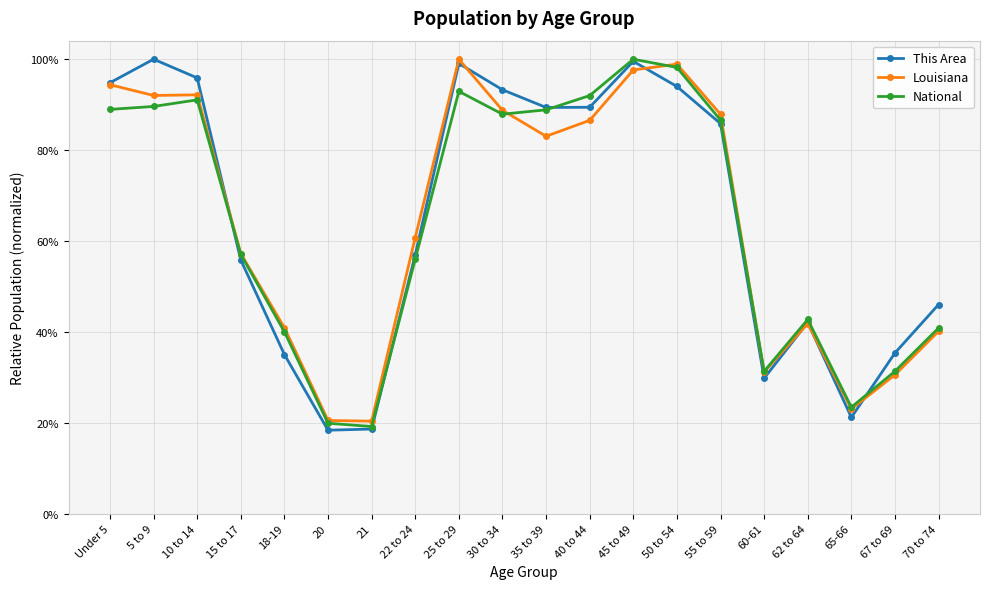

How many intersections are there between National and Louisiana?

3